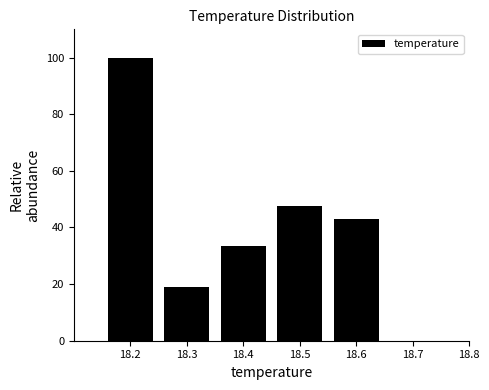

Reading left to right, transcribe this chart: for each bar, give the range it covers on the x-axis and its height. The values are not printed on the chart, so give them approximately, as read against the axis.

18.15 to 18.25: 100
18.25 to 18.35: 20
18.35 to 18.45: 34
18.45 to 18.55: 48
18.55 to 18.65: 42
18.65 to 18.75: 0